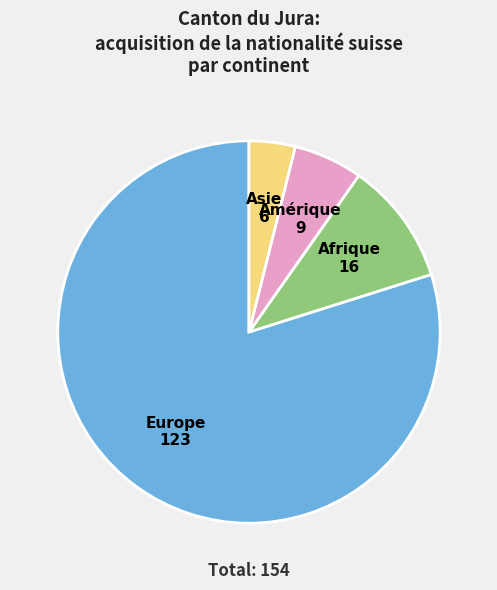

Which category has the biggest portion of the pie?

Europe